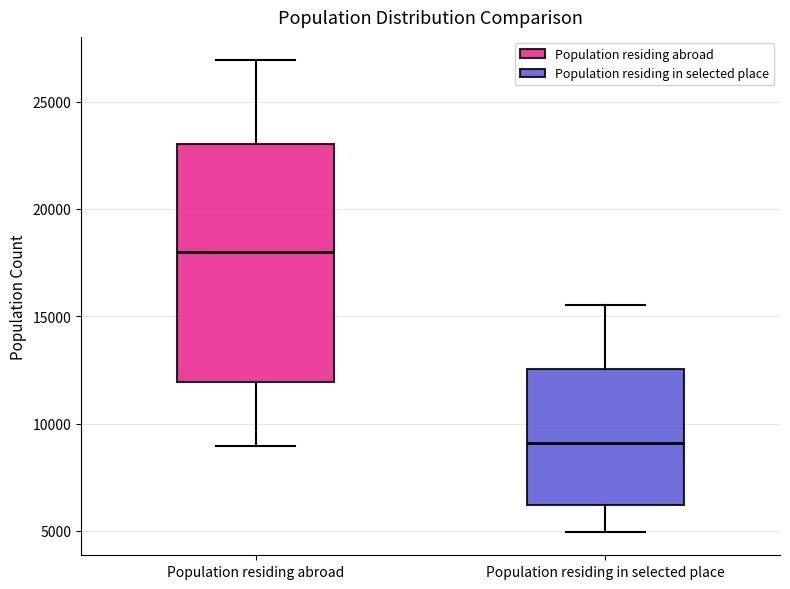

Where is the upper edge of the box for Population residing abroad on the y-axis? The values are not printed on the chart, so give them approximately, as read against the axis.

23000